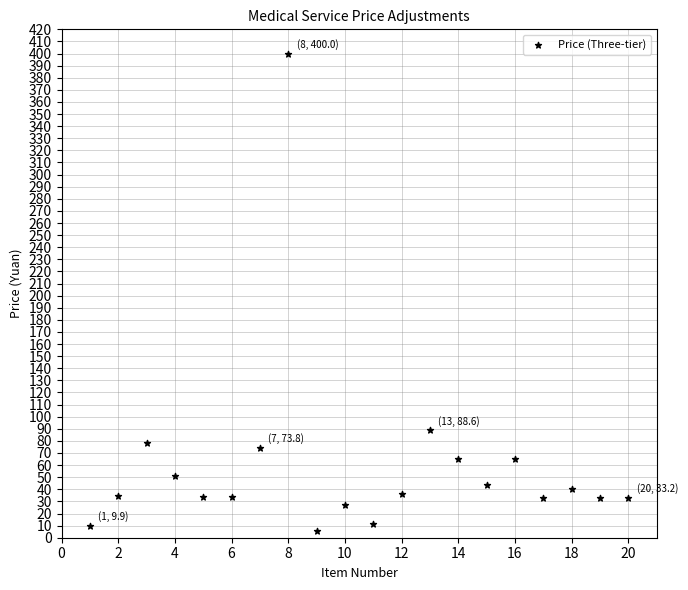

What is the range of Y values (max minus min)?

394.8